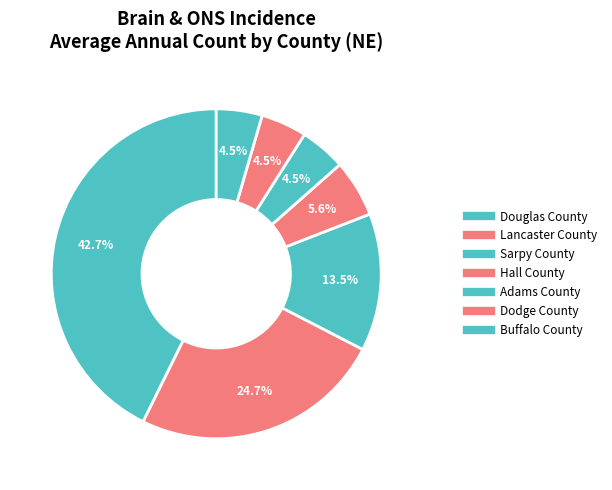

Approximately how many times larger is the value at Dodge County compared to Hall County?

0.8